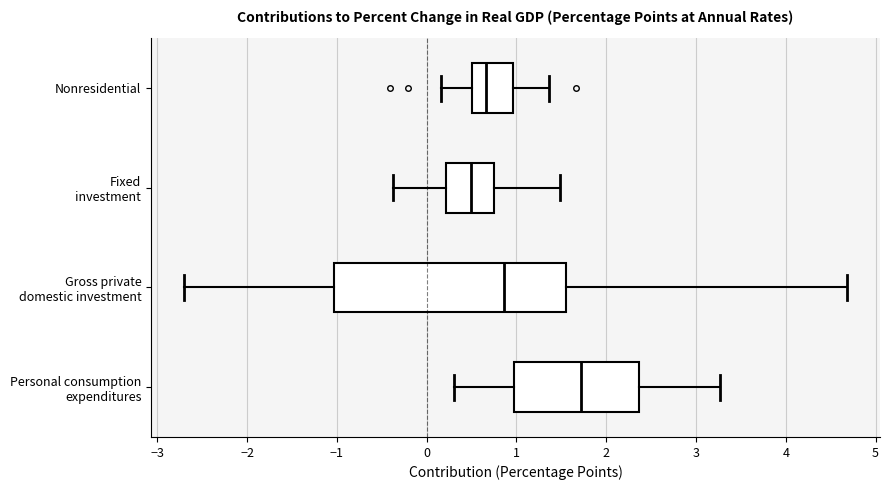

Which box has the furthest to the left median line?

Fixed investment